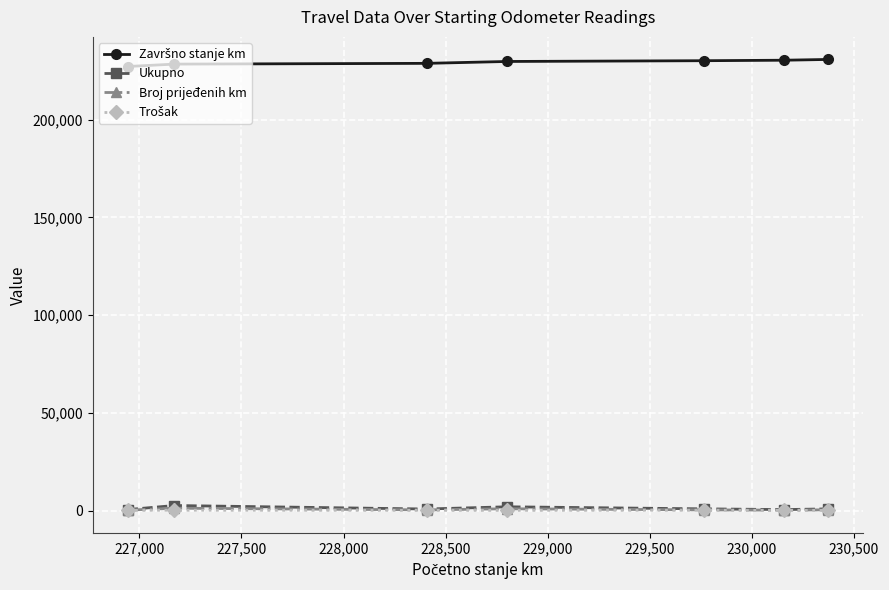

What is the greatest value displayed?

230761